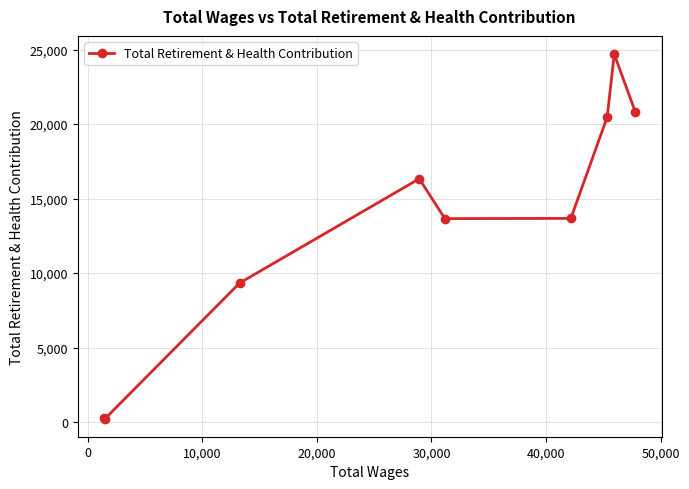

What is the average value?

13278